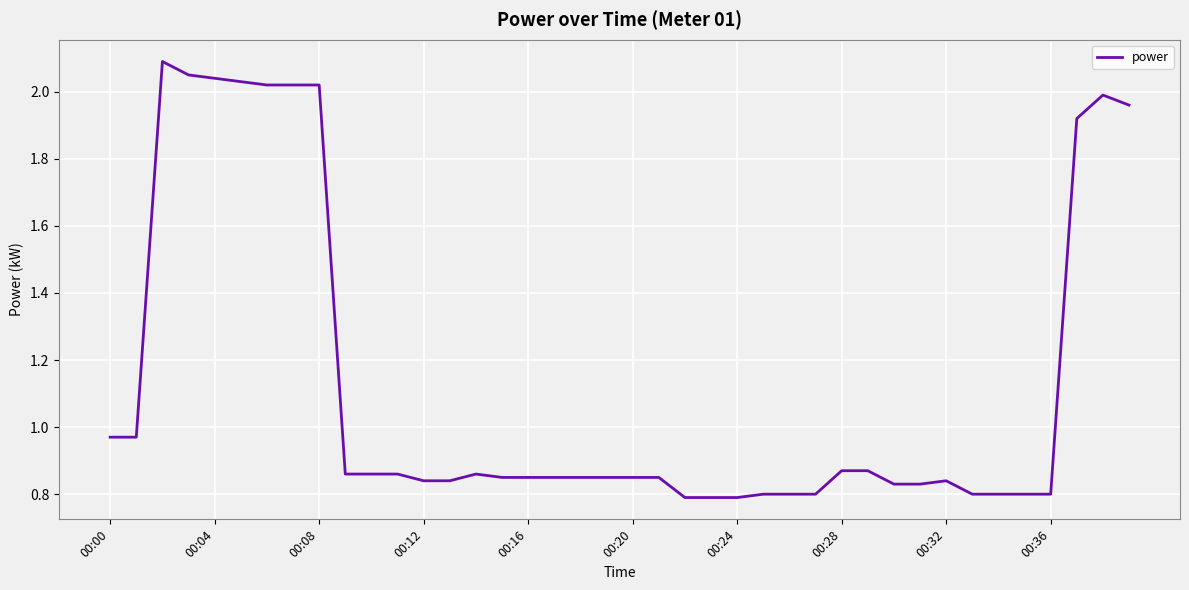

What is the difference between the maximum and minimum values?

1.3